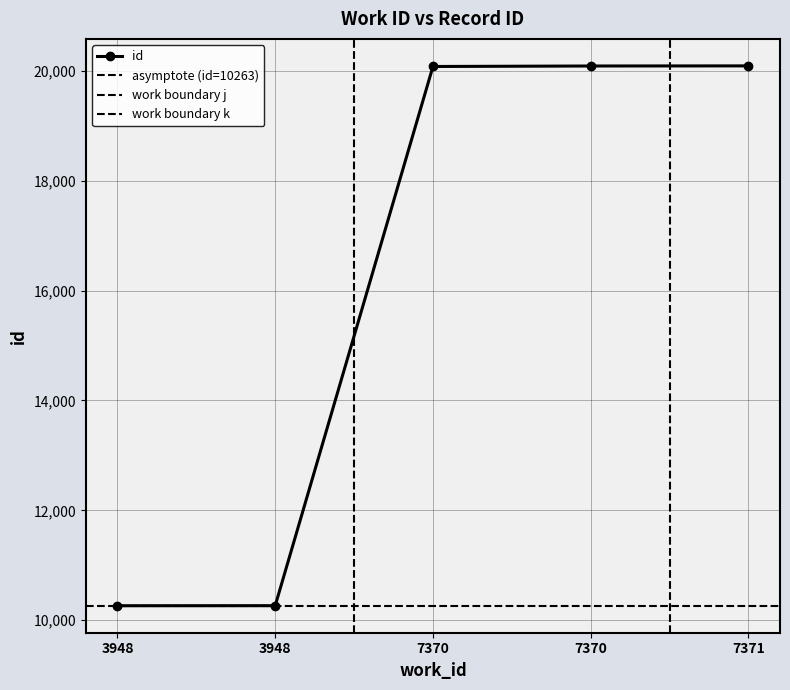

Which category has the lowest value across all series?

3948